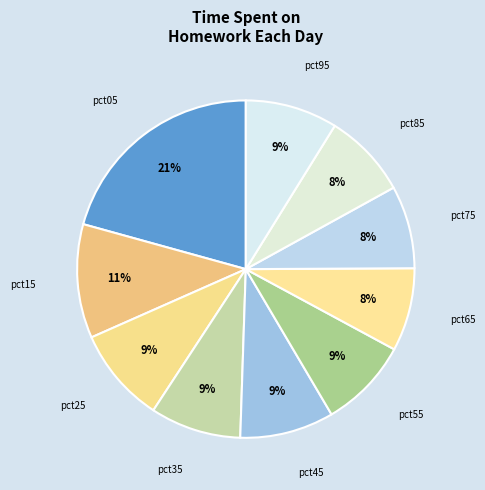

To the nearest percent, what is the difference between the largest and smallest slice percentages?

13%